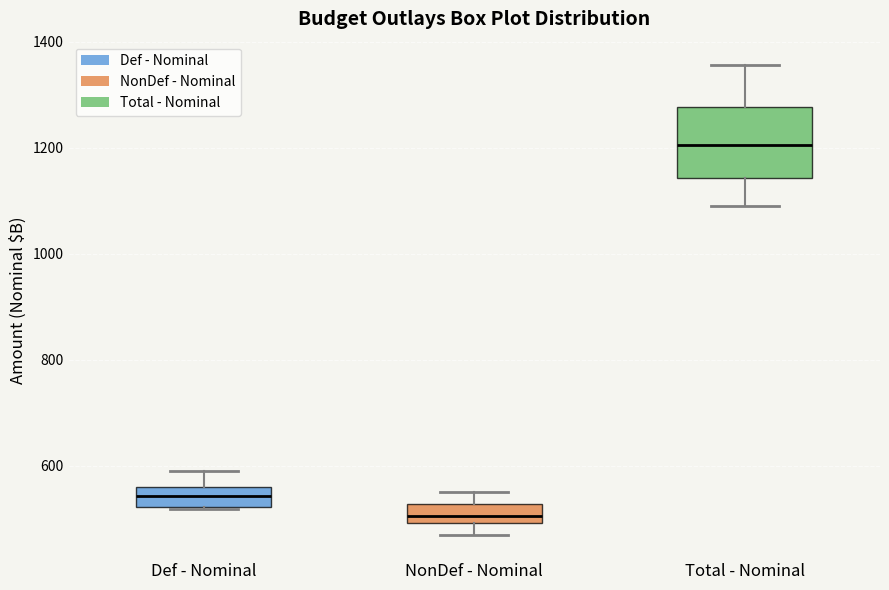

Which box's median line is the highest?

Total - Nominal